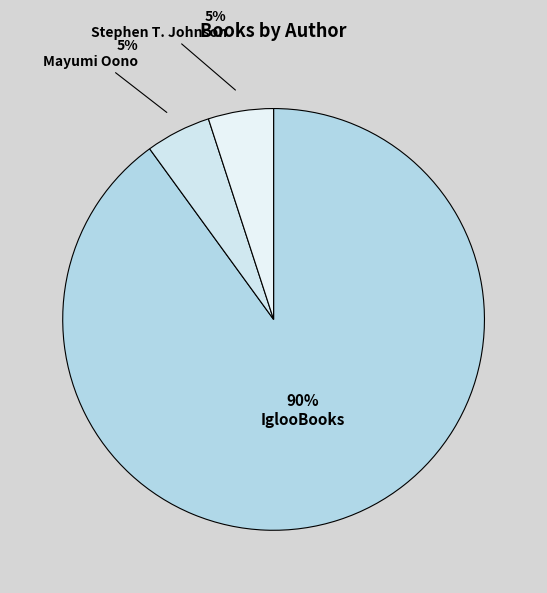

Is it true that Mayumi Oono is 5% of the pie?

True